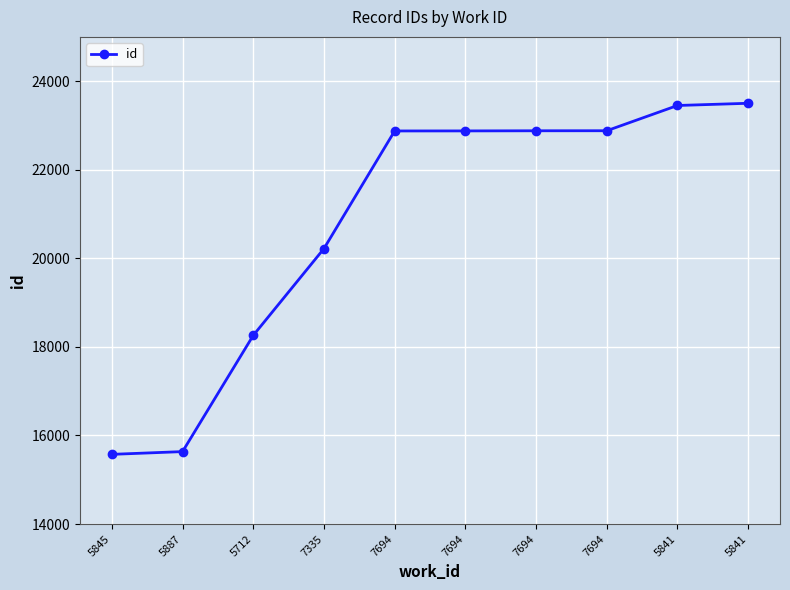

Does the chart have visible grid lines?

Yes